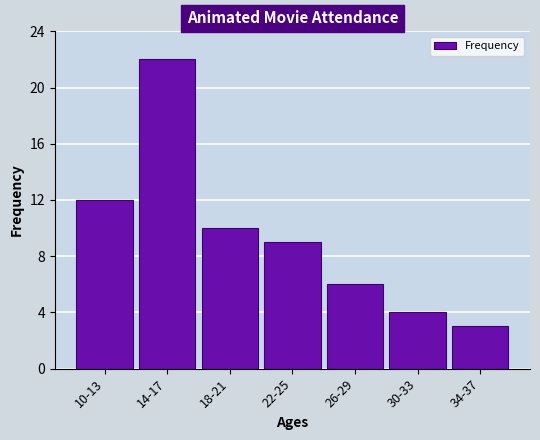

Reading right to left, what are all the values shown in this chart?

34-37=3	30-33=4	26-29=6	22-25=9	18-21=10	14-17=22	10-13=12